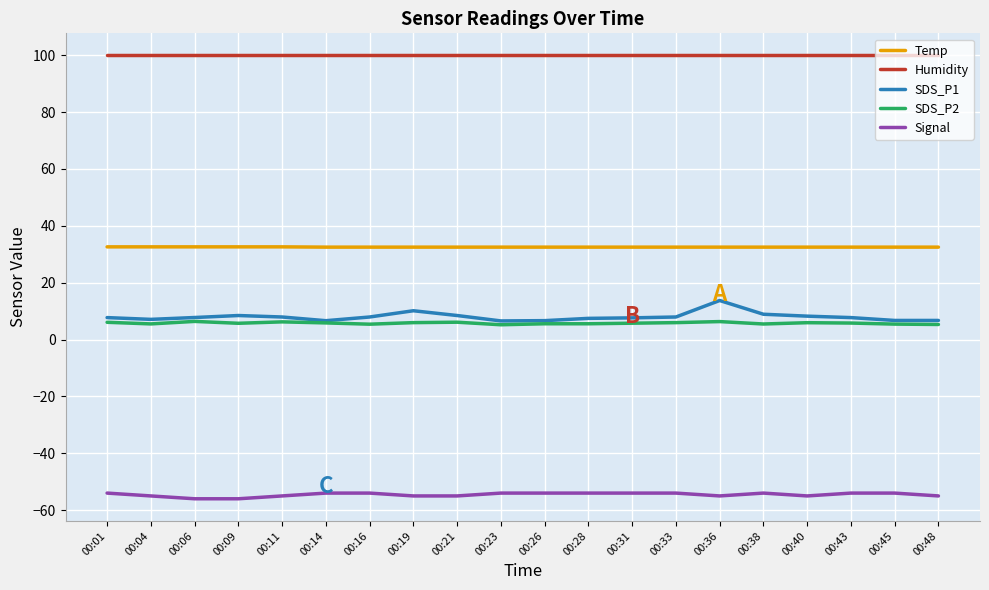

Which series has the largest total across all categories?

Humidity